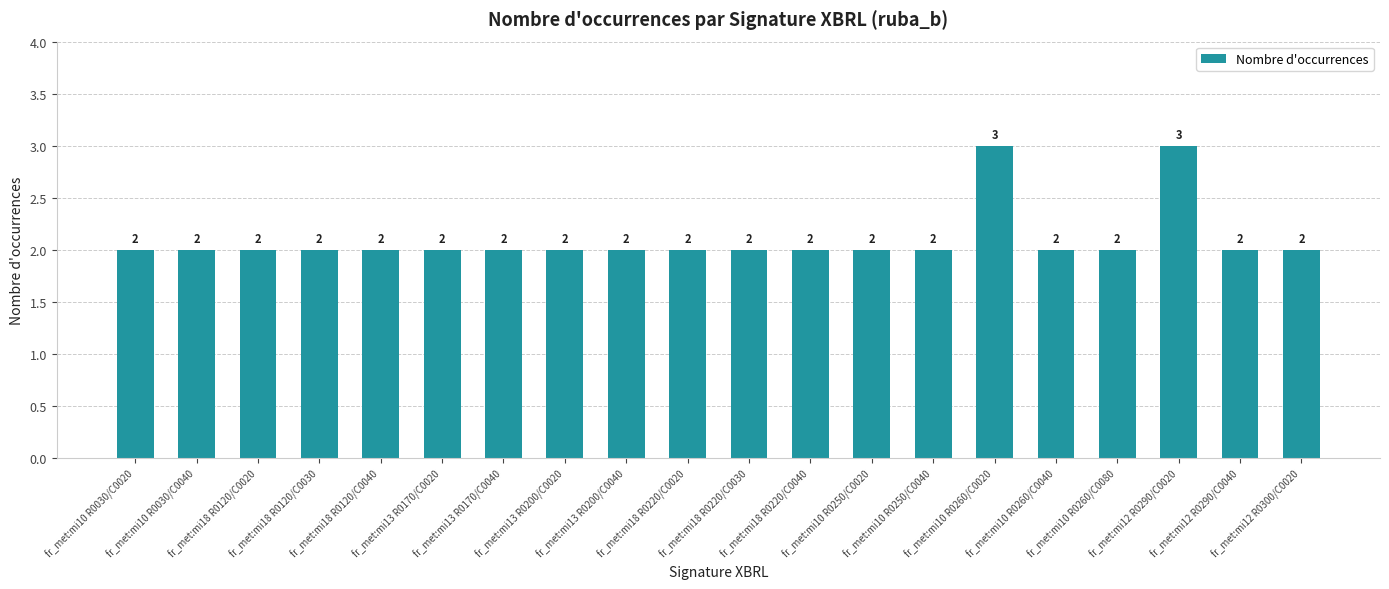

Count the number of values greater than 2.

2